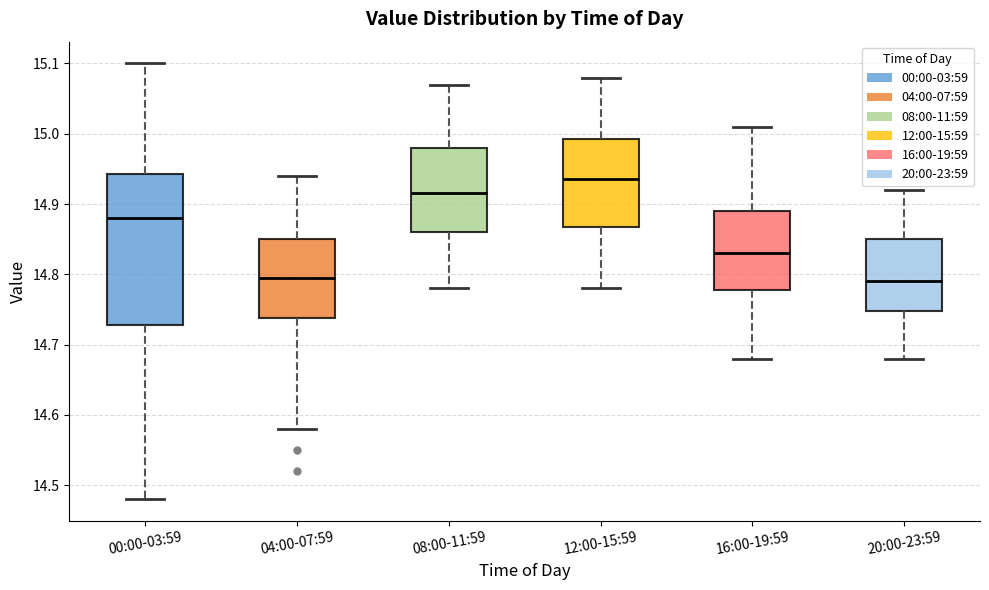

Which box is the tallest, from its lower edge to its upper edge?

00:00-03:59